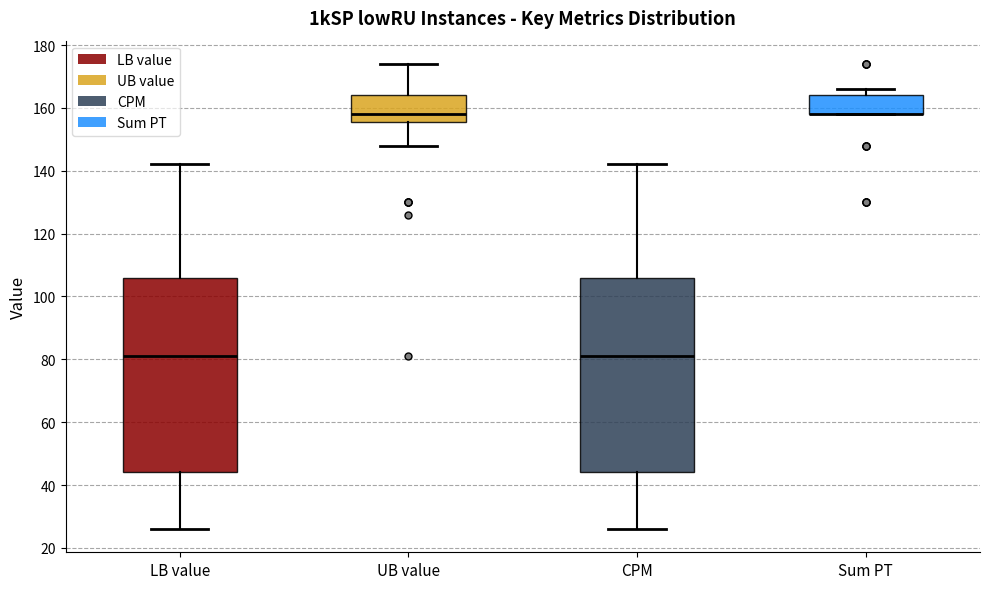

Where is the upper edge of the box for CPM on the y-axis? The values are not printed on the chart, so give them approximately, as read against the axis.

106